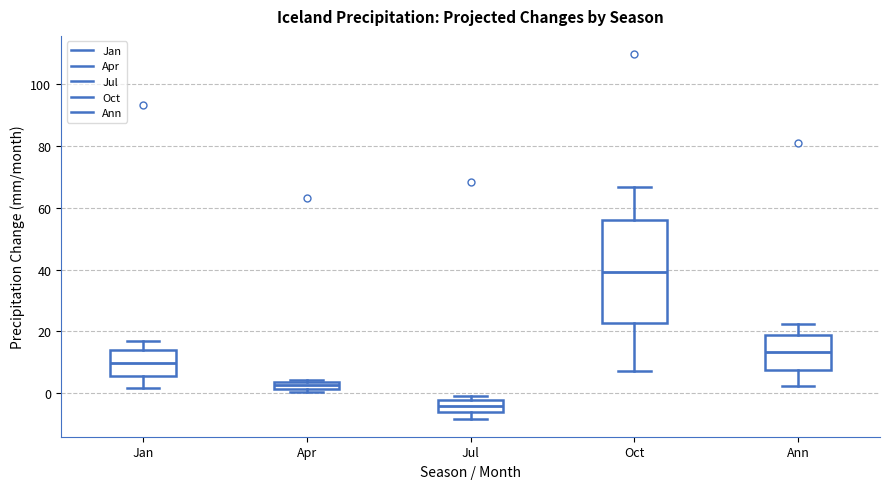

Comparing the boxes themselves (not the whiskers), which one is the tallest?

Oct